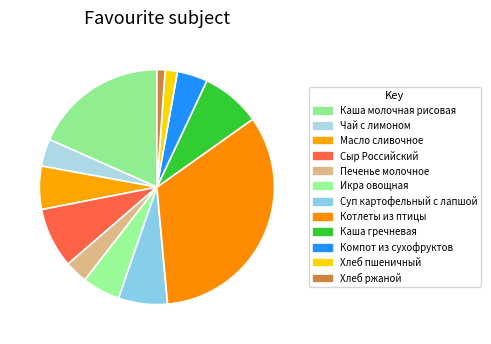

What percentage do Хлеб ржаной and Печенье молочное together represent?

4.3%